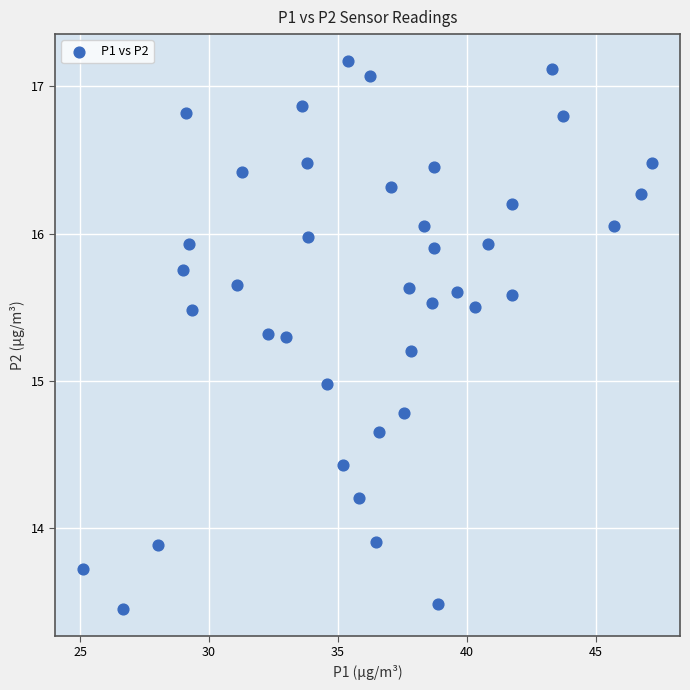

What is the range of Y values (max minus min)?

3.7